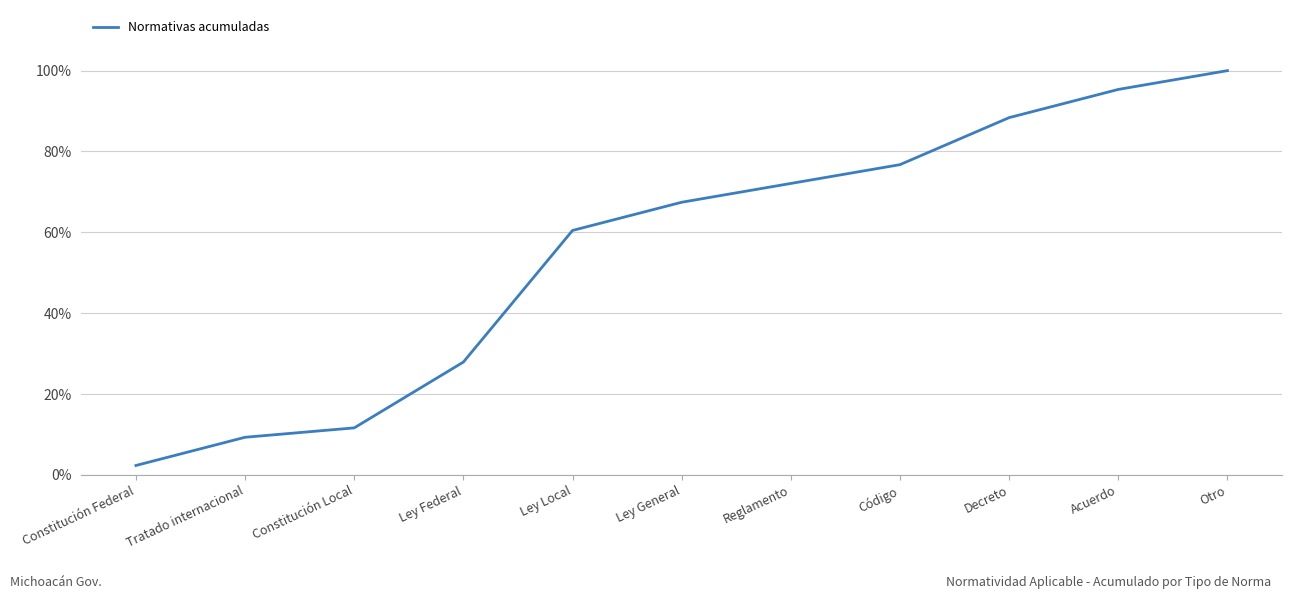

Rank the categories by value from lowest to highest.

Constitución Federal, Tratado internacional, Constitución Local, Ley Federal, Ley Local, Ley General, Reglamento, Código, Decreto, Acuerdo, Otro